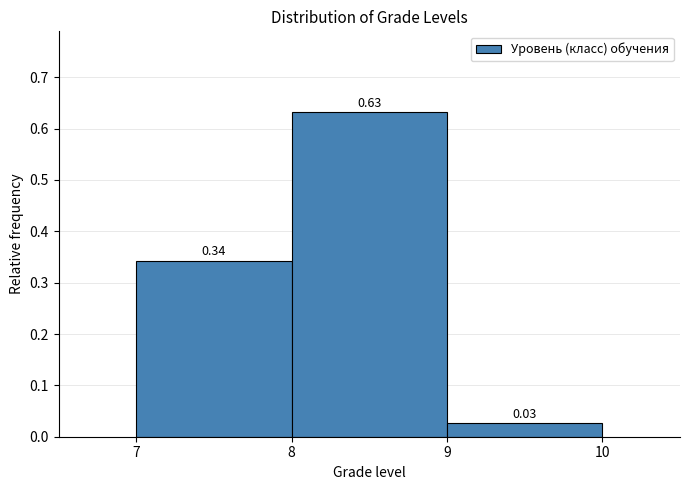

How tall is the bar that spans 8 to 9 on the x-axis?

0.63